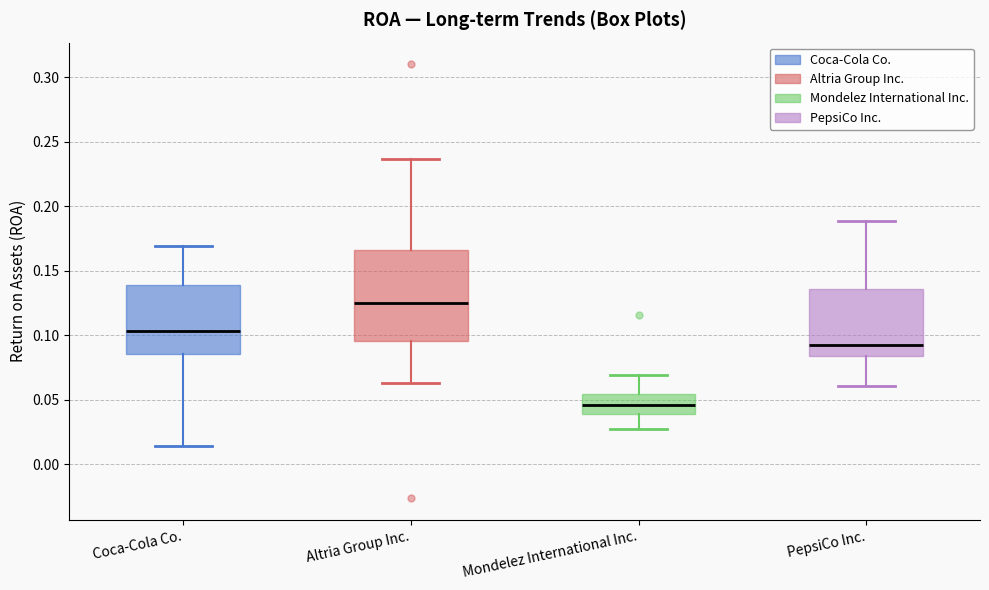

Reading left to right, read every box against the y-axis: the position of its median line, the range the box covers, and the ends of its whiskers. The values are not printed on the chart, so give them approximately, as read against the axis.

Coca-Cola Co.: median 0.105, box 0.085 to 0.140, whiskers 0.015 to 0.170
Altria Group Inc.: median 0.125, box 0.095 to 0.165, whiskers 0.065 to 0.235
Mondelez International Inc.: median 0.045, box 0.040 to 0.055, whiskers 0.025 to 0.070
PepsiCo Inc.: median 0.090, box 0.085 to 0.135, whiskers 0.060 to 0.190